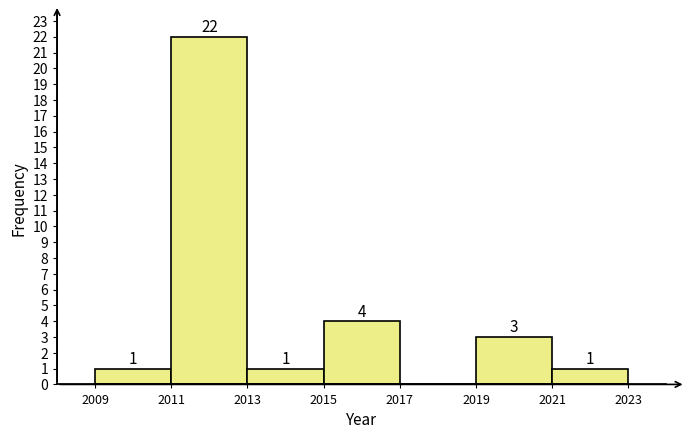

Which range on the x-axis has the tallest bar?

2011 to 2013